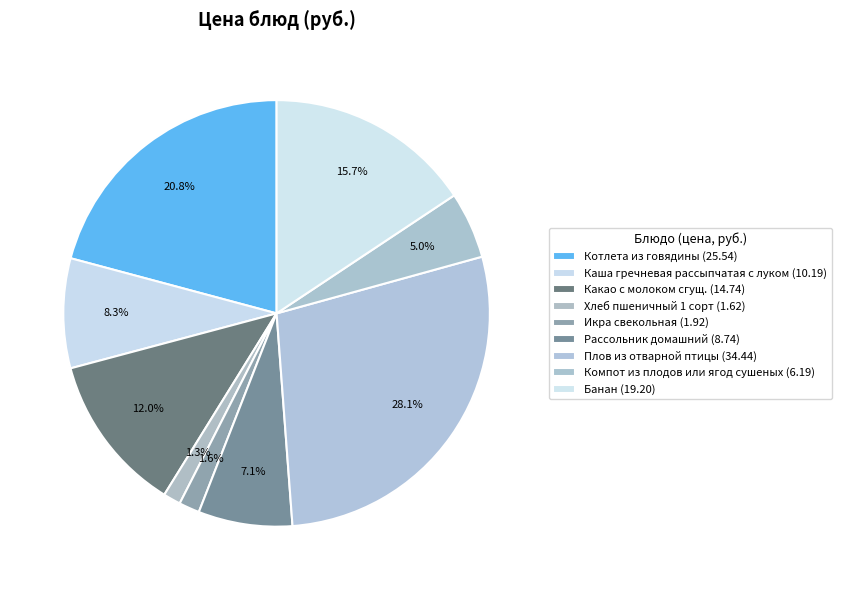

To the nearest percent, what percentage of the pie is Рассольник домашний?

7%